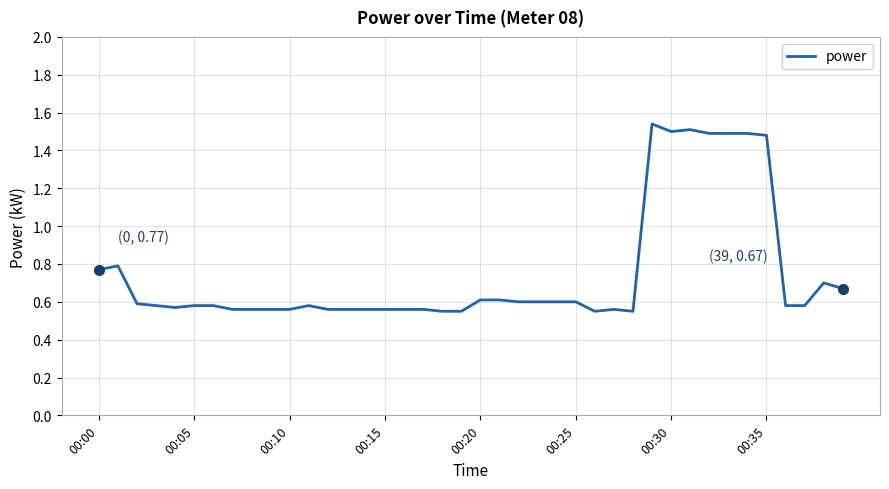

How many lines are shown in the chart?

1